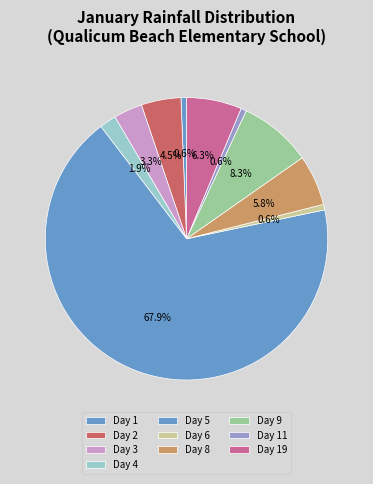

The Day 2 slice represents 12% of the pie. True or false?

False